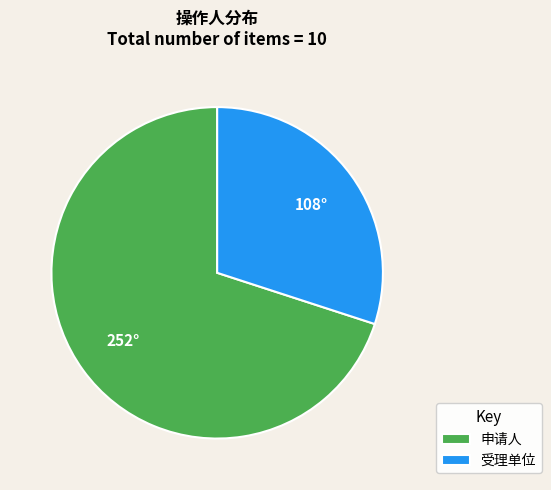

Count the number of slices in the pie.

2